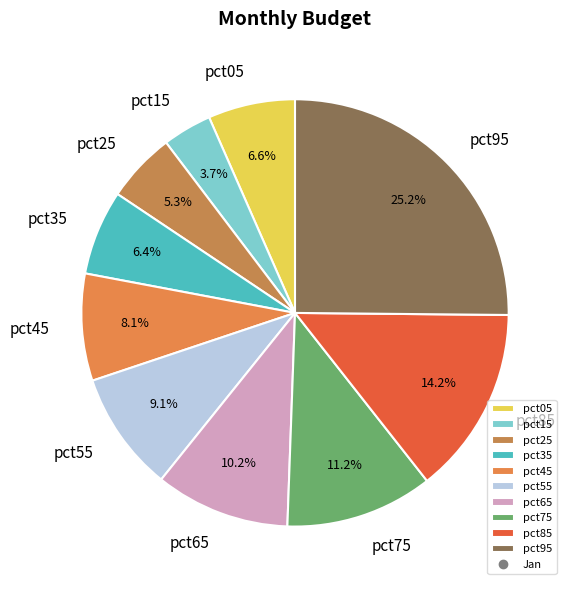

What percentage is NOT represented by pct45?

91.9%